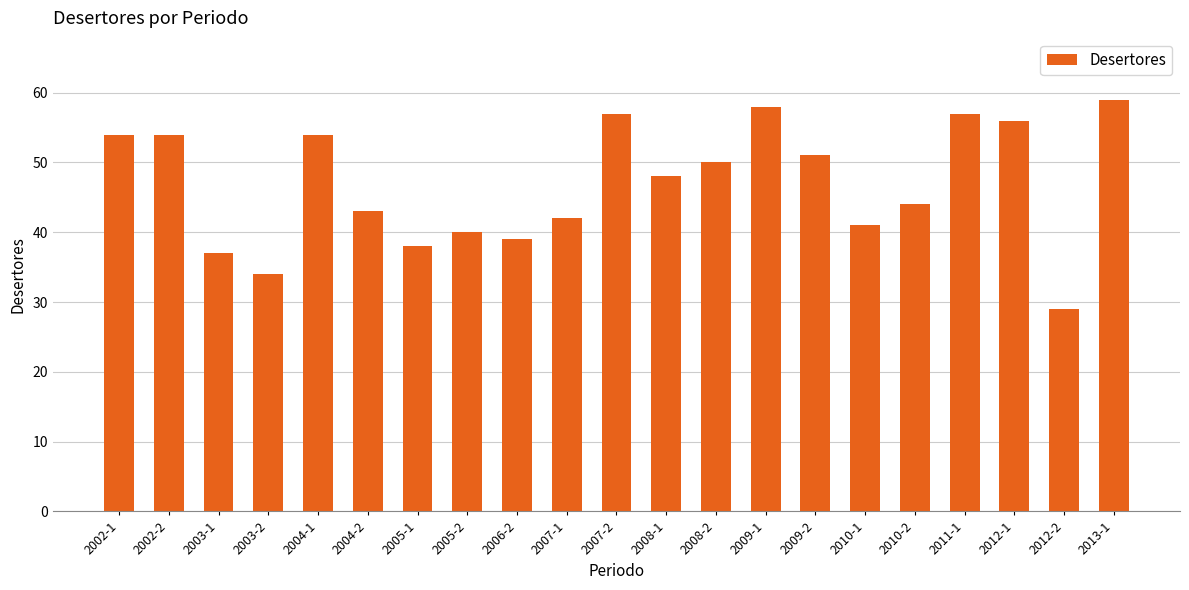

What is the ratio of the value at 2012-2 to the value at 2006-2?

0.7